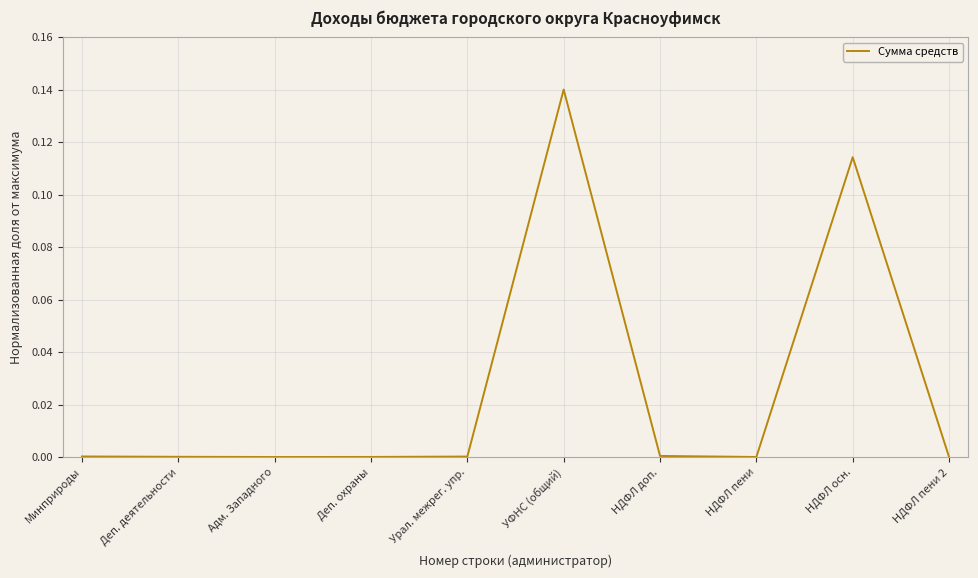

Is it true that the value at НДФЛ пени 2 is 0.0?

True